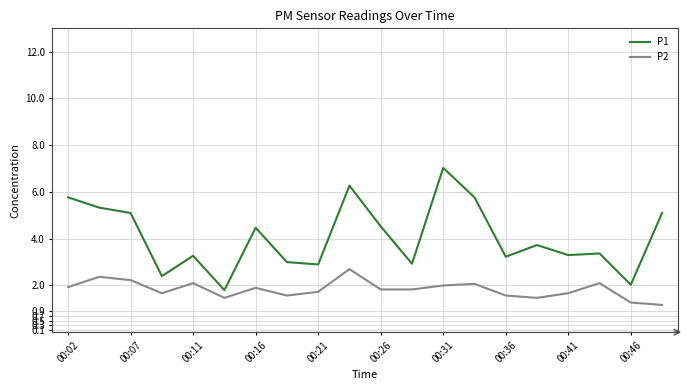

Does the chart have visible grid lines?

Yes